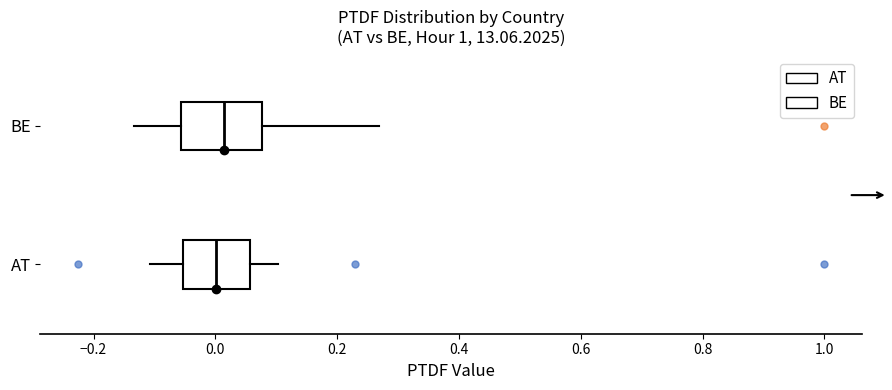

Reading bottom to top, transcribe this box plot: for each box, give where its median line is, the range the box spans, and where its two whiskers end, as read against the x-axis. The values are not printed on the chart, so give them approximately, as read against the axis.

AT: median 0.00, box -0.06 to 0.06, whiskers -0.10 to 0.10
BE: median 0.02, box -0.06 to 0.08, whiskers -0.14 to 0.26